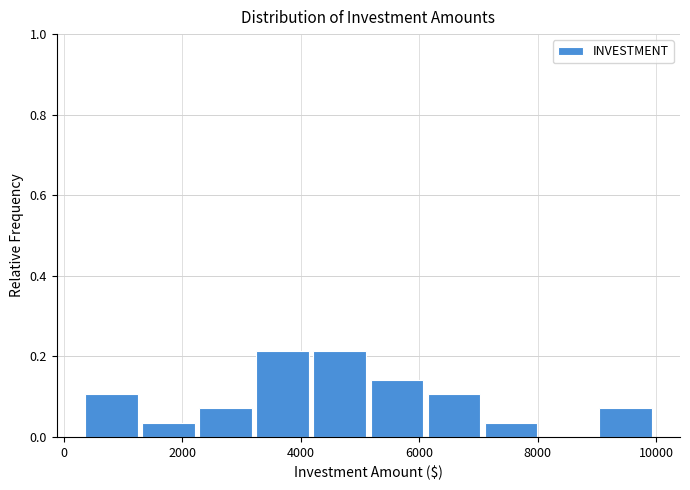

What is the height of the bar covering 6200 to 7200 on the x-axis? Neither the bar edges nor the heights are printed on the chart, so give them approximately, as read against the axes.

0.10